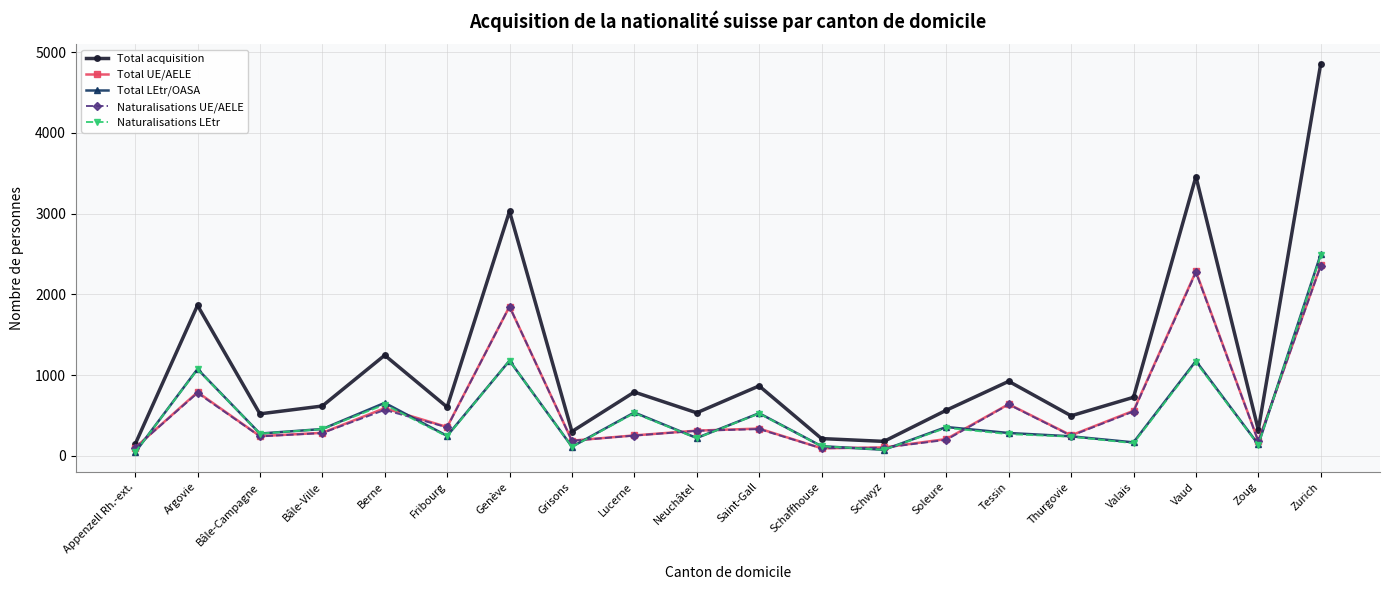

True or false: Naturalisations LEtr has a value of 50 at Neuchâtel.

False